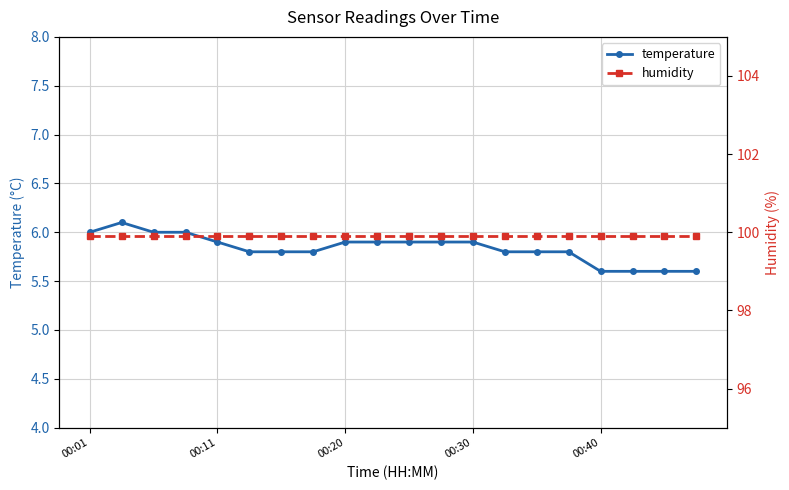

What is the total value across all series at 5?

105.7